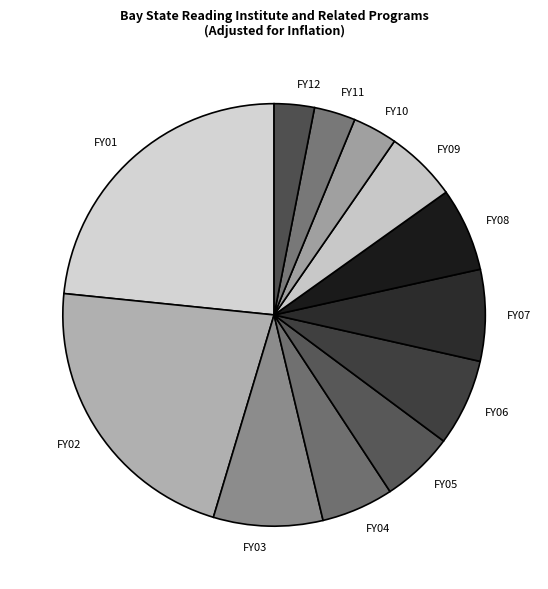

The FY12 slice represents 3% of the pie. True or false?

True